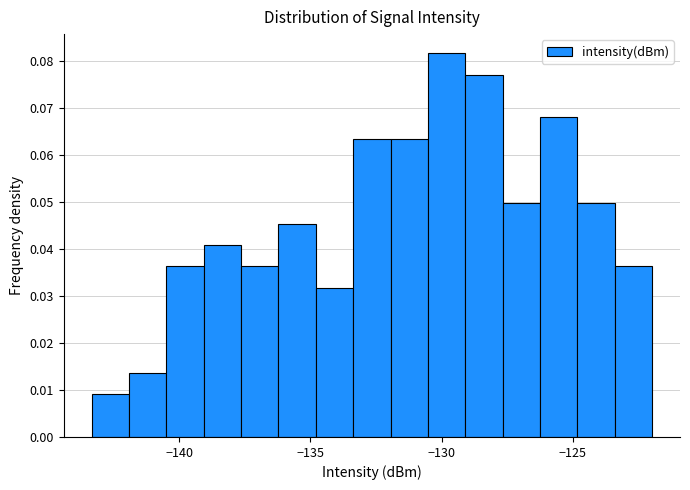

Around what value on the x-axis is the tallest bar? Give the approximate position of its centre, as read against the axis.

-130.0